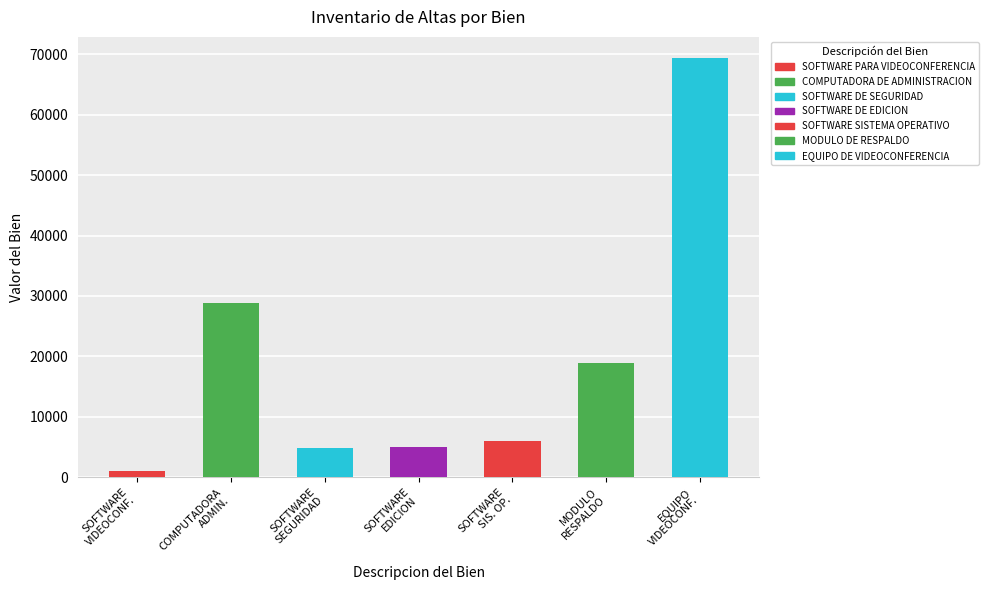

Approximately how many times larger is the value at EQUIPO
VIDEOCONF. compared to SOFTWARE
EDICION?

14.0